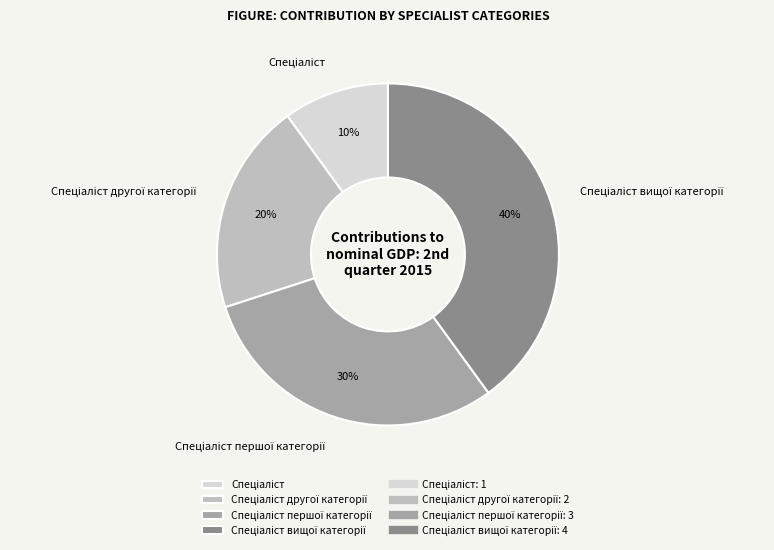

Is there a majority slice in this chart?

No